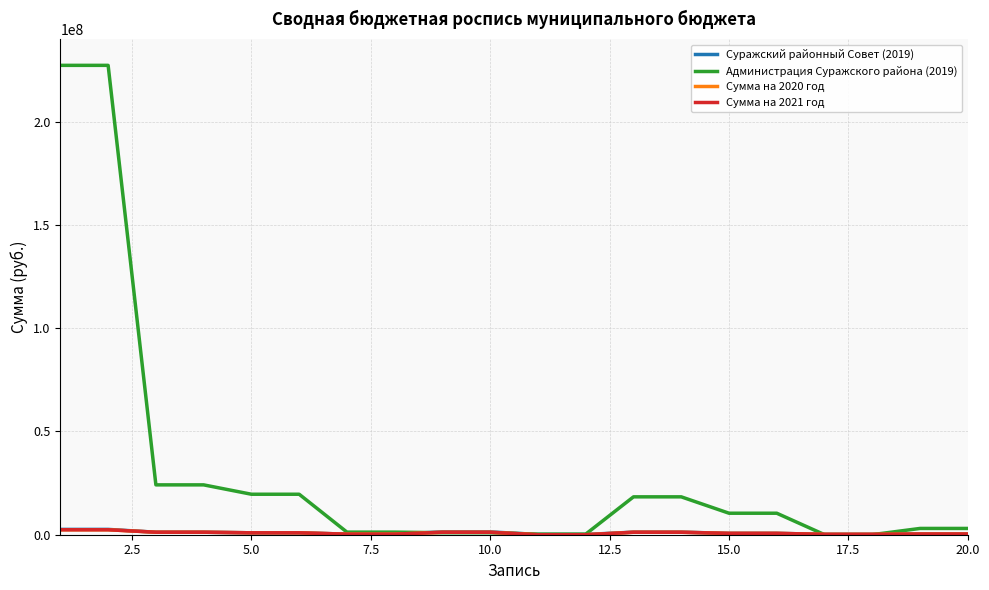

Does the chart have visible grid lines?

Yes